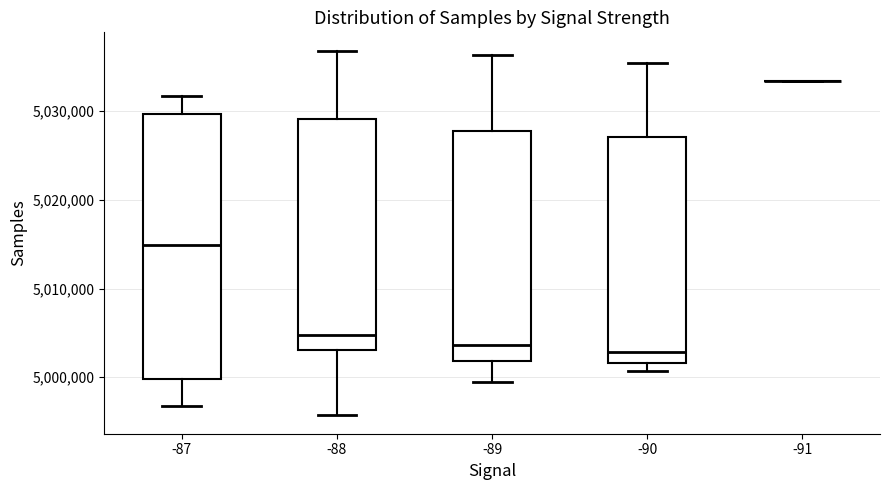

Reading left to right, read every box against the y-axis: the position of its median line, the range the box covers, and the ends of its whiskers. The values are not printed on the chart, so give them approximately, as read against the axis.

-87: median 5015000, box 5000000 to 5030000, whiskers 4997000 to 5032000
-88: median 5005000, box 5003000 to 5029000, whiskers 4996000 to 5037000
-89: median 5004000, box 5002000 to 5028000, whiskers 5000000 to 5036000
-90: median 5003000, box 5002000 to 5027000, whiskers 5001000 to 5035000
-91: box collapsed to a line at 5033000, whiskers 5033000 to 5033000